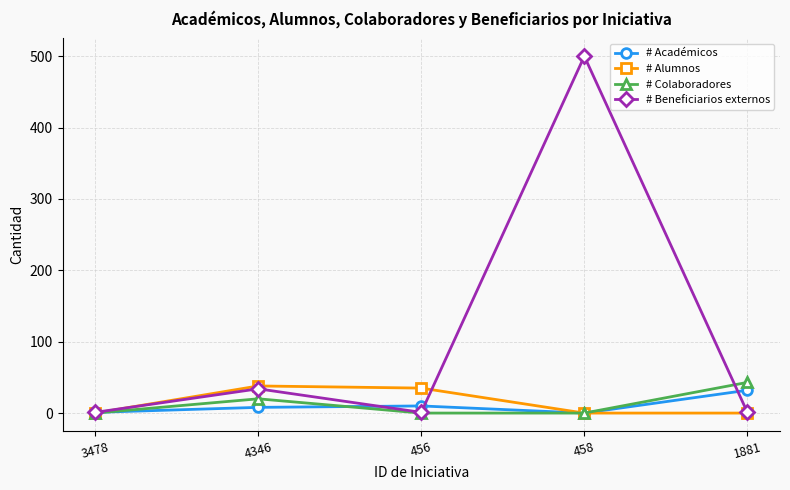

Rank the series by their maximum value, from highest to lowest.

# Beneficiarios externos, # Colaboradores, # Alumnos, # Académicos